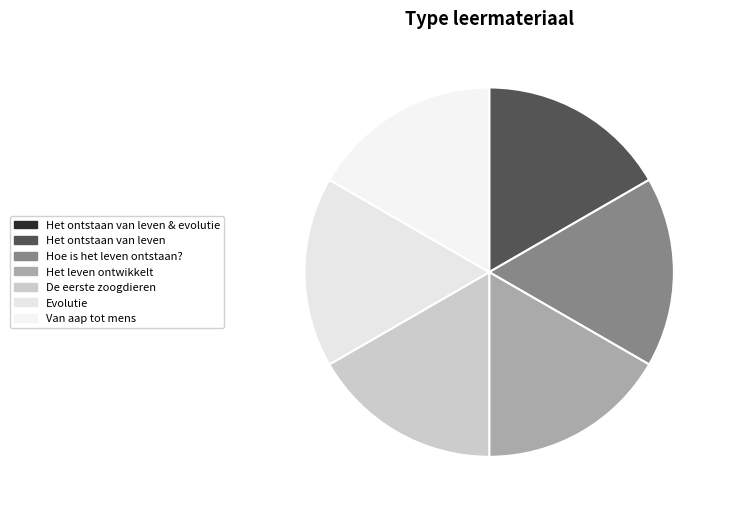

Rank the categories by value from highest to lowest.

Van aap tot mens, De eerste zoogdieren, Het leven ontwikkelt, Hoe is het leven ontstaan?, Evolutie, Het ontstaan van leven, Het ontstaan van leven & evolutie